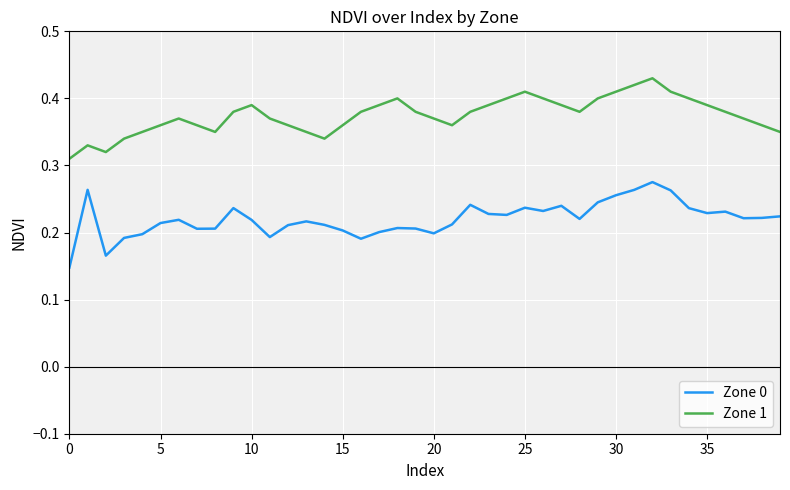

Which series has the largest total across all categories?

Zone 1